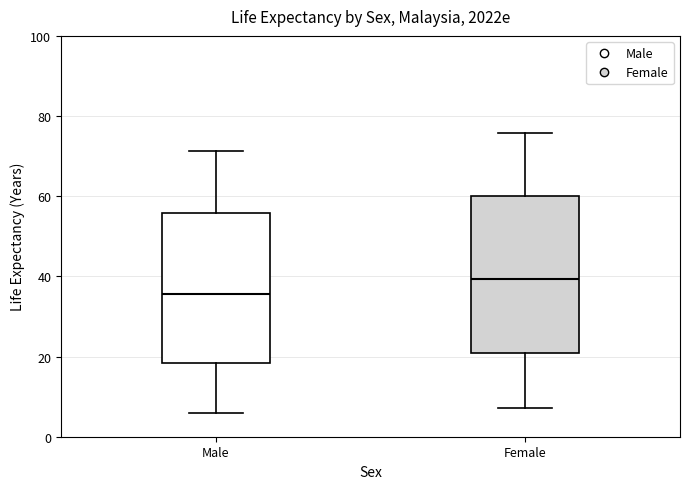

Where is the lower edge of the box for Female on the y-axis? The values are not printed on the chart, so give them approximately, as read against the axis.

20